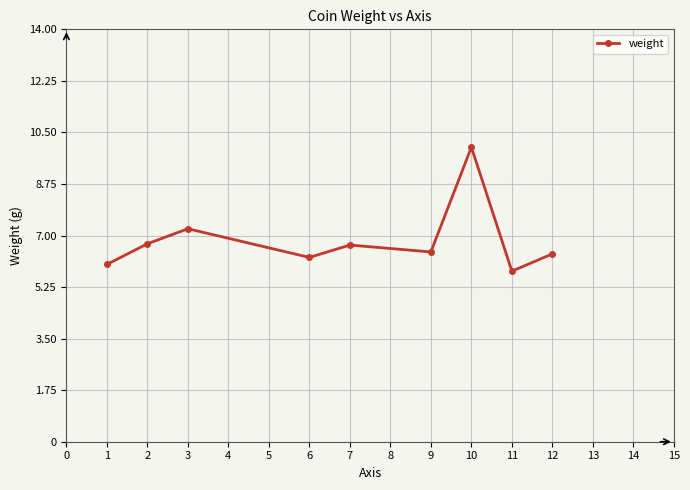

Is this an area chart (filled region under the line)?

No